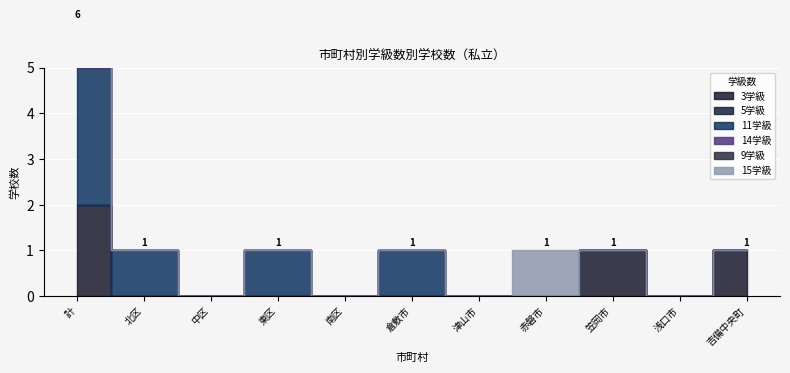

Reading left to right, what are all the values shown in this chart?

3学級: 計=2	北区=0	中区=0	東区=0	南区=0	倉敷市=0	津山市=0	赤磐市=0	笠岡市=1	浅口市=0	吉備中央町=1
5学級: 計=0	北区=0	中区=0	東区=0	南区=0	倉敷市=0	津山市=0	赤磐市=0	笠岡市=0	浅口市=0	吉備中央町=0
11学級: 計=3	北区=1	中区=0	東区=1	南区=0	倉敷市=1	津山市=0	赤磐市=0	笠岡市=0	浅口市=0	吉備中央町=0
14学級: 計=1	北区=0	中区=0	東区=0	南区=0	倉敷市=0	津山市=0	赤磐市=0	笠岡市=0	浅口市=0	吉備中央町=0
9学級: 計=0	北区=0	中区=0	東区=0	南区=0	倉敷市=0	津山市=0	赤磐市=0	笠岡市=0	浅口市=0	吉備中央町=0
15学級: 計=0	北区=0	中区=0	東区=0	南区=0	倉敷市=0	津山市=0	赤磐市=1	笠岡市=0	浅口市=0	吉備中央町=0